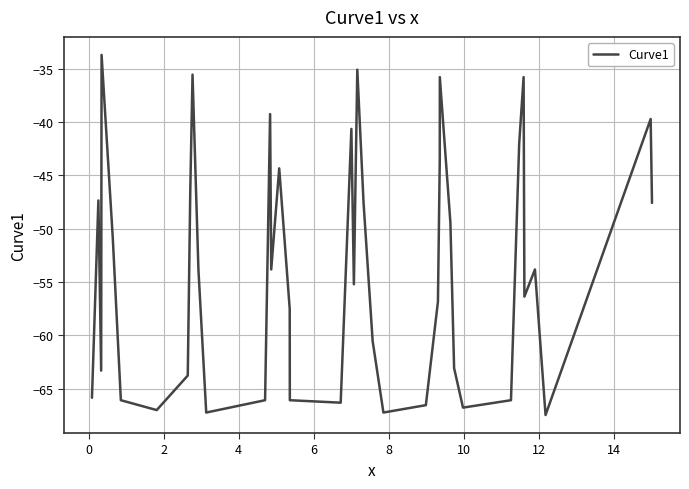

True or false: the data has more than 0 interior local peaks.

True